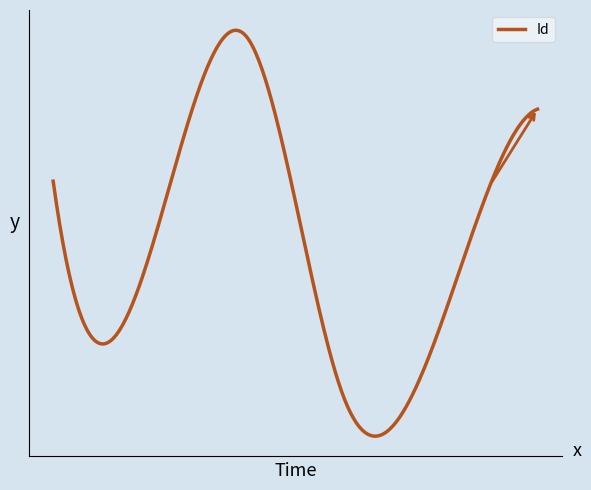

What is the smallest value displayed?

1